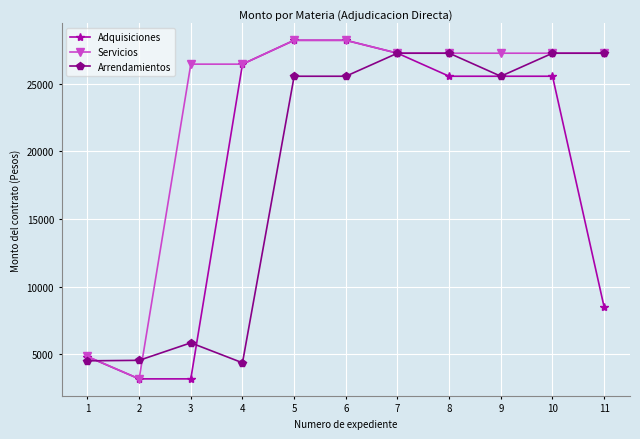

Where is the first local minimum for Servicios?

2